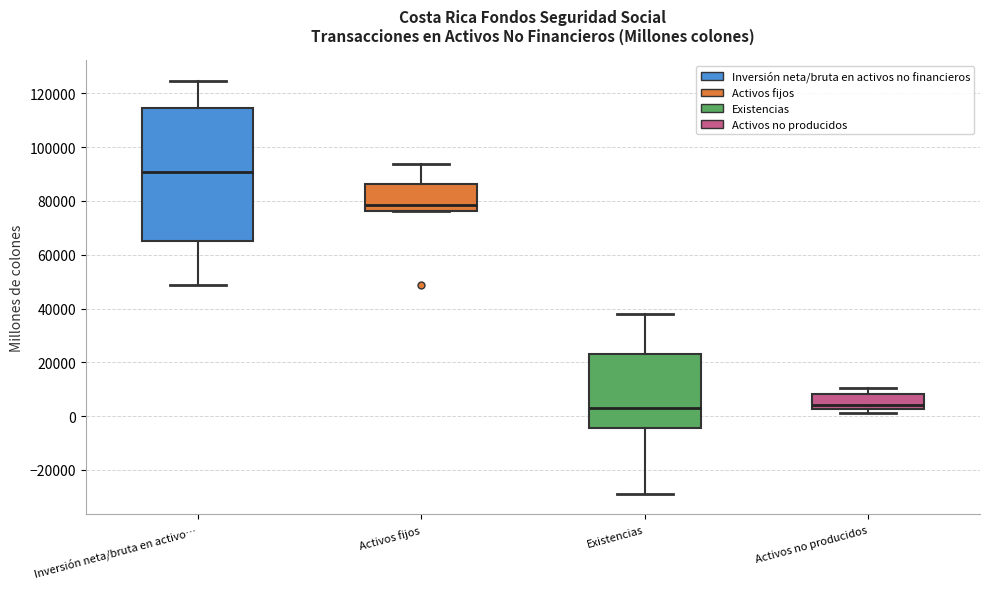

Reading left to right, read every box against the y-axis: the position of its median line, the range the box covers, and the ends of its whiskers. The values are not printed on the chart, so give them approximately, as read against the axis.

Inversión neta/bruta en activo…: median 90000, box 66000 to 114000, whiskers 48000 to 124000
Activos fijos: median 78000, box 76000 to 86000, whiskers 76000 to 94000
Existencias: median 4000, box -4000 to 24000, whiskers -28000 to 38000
Activos no producidos: median 4000, box 2000 to 8000, whiskers 2000 (just below the box's lower edge) to 10000